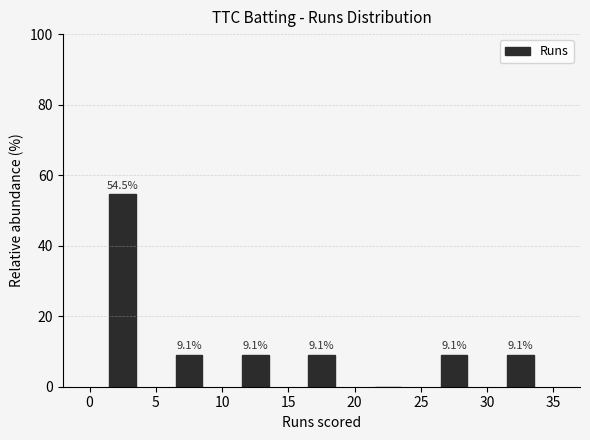

Over which range of the x-axis is the bar tallest?

0 to 5